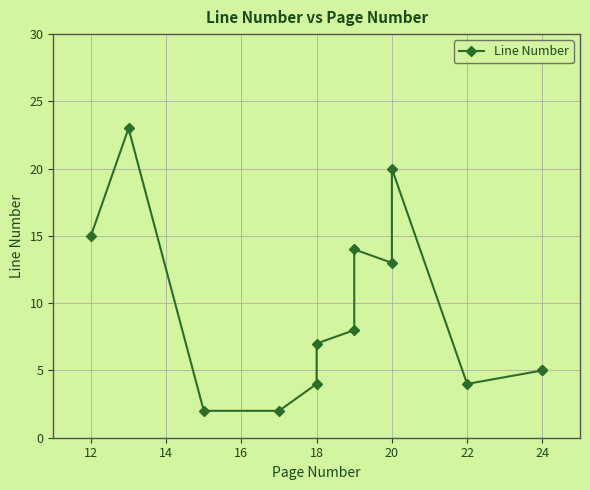

What is the change in value from 20 to 22?

-9